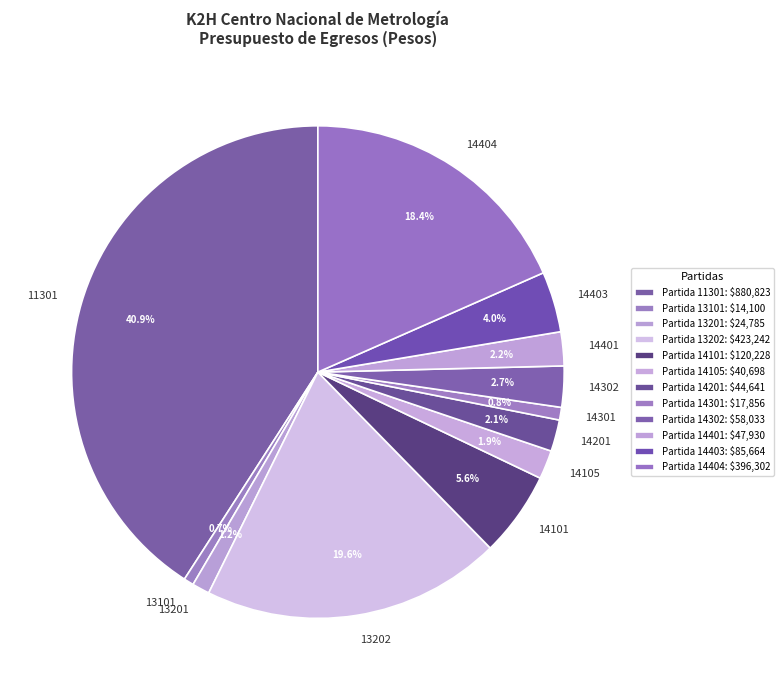

Between 14301 and 14404, which is larger?

14404